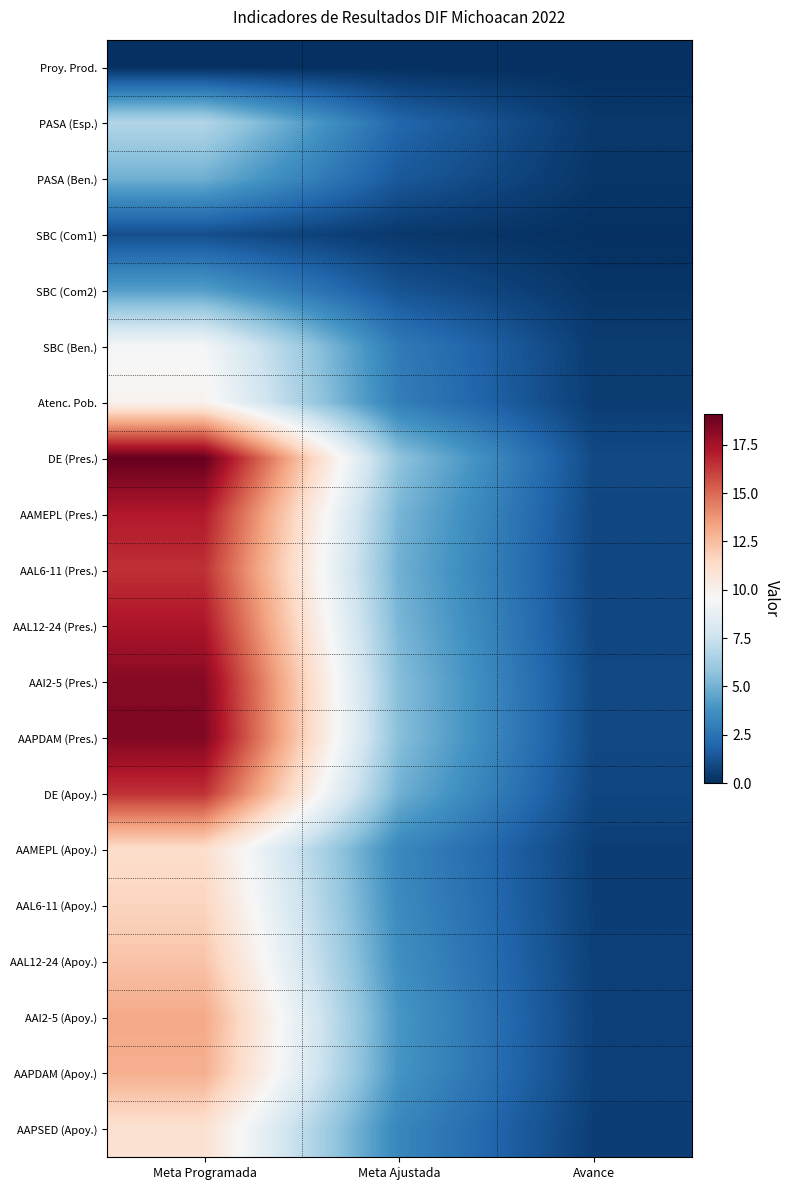

Reading right to left, what are all the values shown in this chart?

Proy. Prod.: Avance=0.0	Meta Ajustada=0.0	Meta Programada=0.0
PASA (Esp.): Avance=0.3	Meta Ajustada=2.0	Meta Programada=6.7
PASA (Ben.): Avance=0.2	Meta Ajustada=1.5	Meta Programada=4.9
SBC (Com1): Avance=0.1	Meta Ajustada=0.3	Meta Programada=1.1
SBC (Com2): Avance=0.2	Meta Ajustada=1.3	Meta Programada=4.3
SBC (Ben.): Avance=0.5	Meta Ajustada=2.8	Meta Programada=9.4
Atenc. Pob.: Avance=0.5	Meta Ajustada=3.0	Meta Programada=9.9
DE (Pres.): Avance=1.0	Meta Ajustada=5.7	Meta Programada=19.1
AAMEPL (Pres.): Avance=0.9	Meta Ajustada=5.1	Meta Programada=17.2
AAL6-11 (Pres.): Avance=0.8	Meta Ajustada=5.0	Meta Programada=16.5
AAL12-24 (Pres.): Avance=0.9	Meta Ajustada=5.2	Meta Programada=17.3
AAI2-5 (Pres.): Avance=0.9	Meta Ajustada=5.5	Meta Programada=18.3
AAPDAM (Pres.): Avance=0.9	Meta Ajustada=5.5	Meta Programada=18.4
DE (Apoy.): Avance=0.8	Meta Ajustada=4.9	Meta Programada=16.5
AAMEPL (Apoy.): Avance=0.6	Meta Ajustada=3.4	Meta Programada=11.2
AAL6-11 (Apoy.): Avance=0.6	Meta Ajustada=3.5	Meta Programada=11.7
AAL12-24 (Apoy.): Avance=0.6	Meta Ajustada=3.7	Meta Programada=12.3
AAI2-5 (Apoy.): Avance=0.7	Meta Ajustada=4.0	Meta Programada=13.2
AAPDAM (Apoy.): Avance=0.6	Meta Ajustada=3.9	Meta Programada=13.0
AAPSED (Apoy.): Avance=0.5	Meta Ajustada=3.3	Meta Programada=11.0